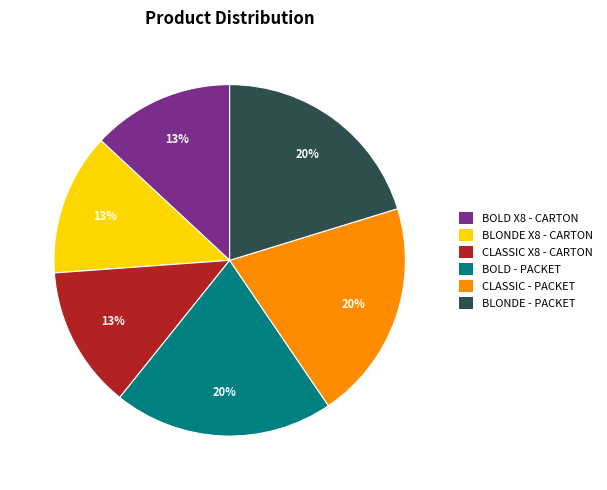

Is there a majority slice in this chart?

No